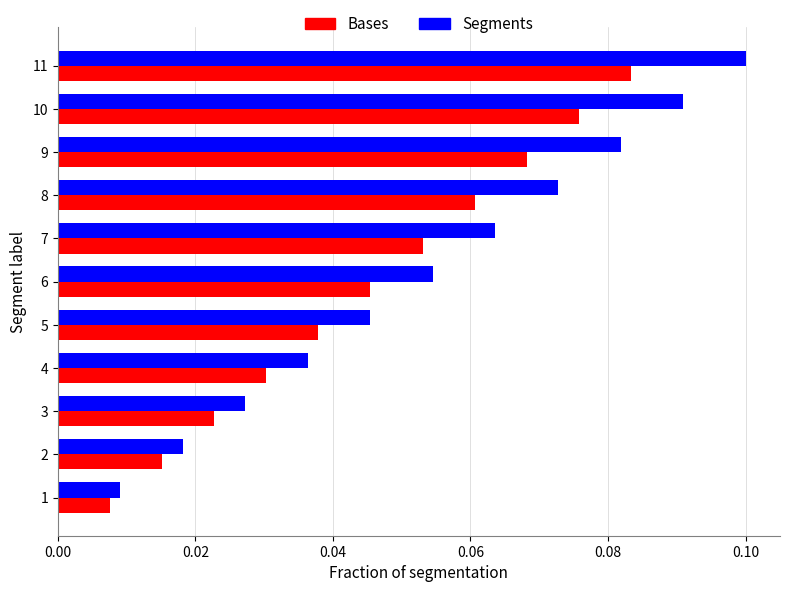

Is the value of Bases at 3 greater than the value of Segments at 6?

No